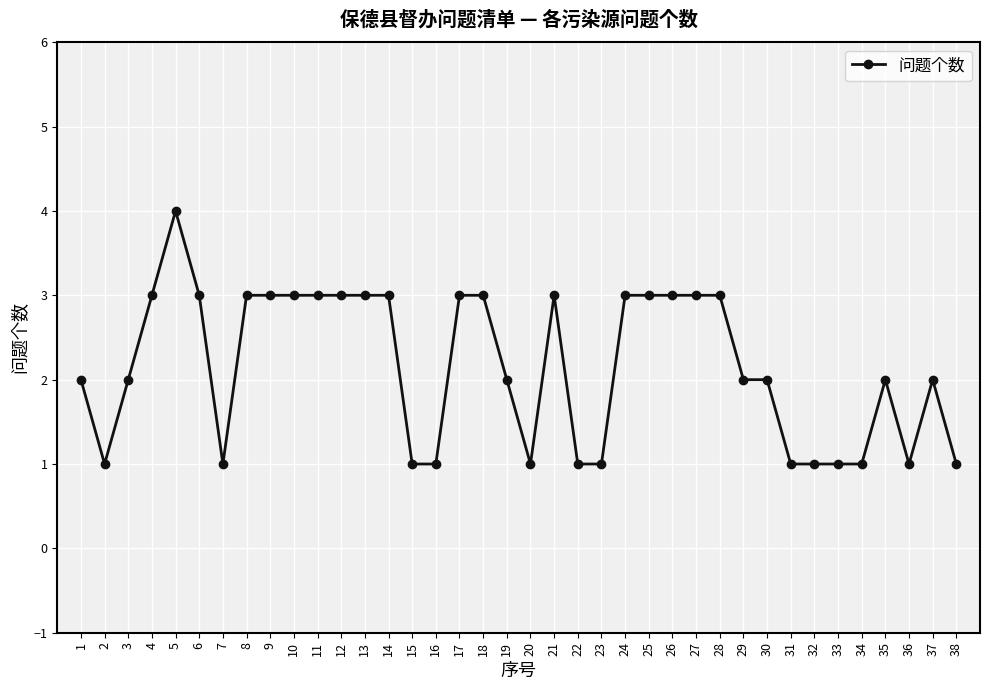

The value at 6 is 3. True or false?

True